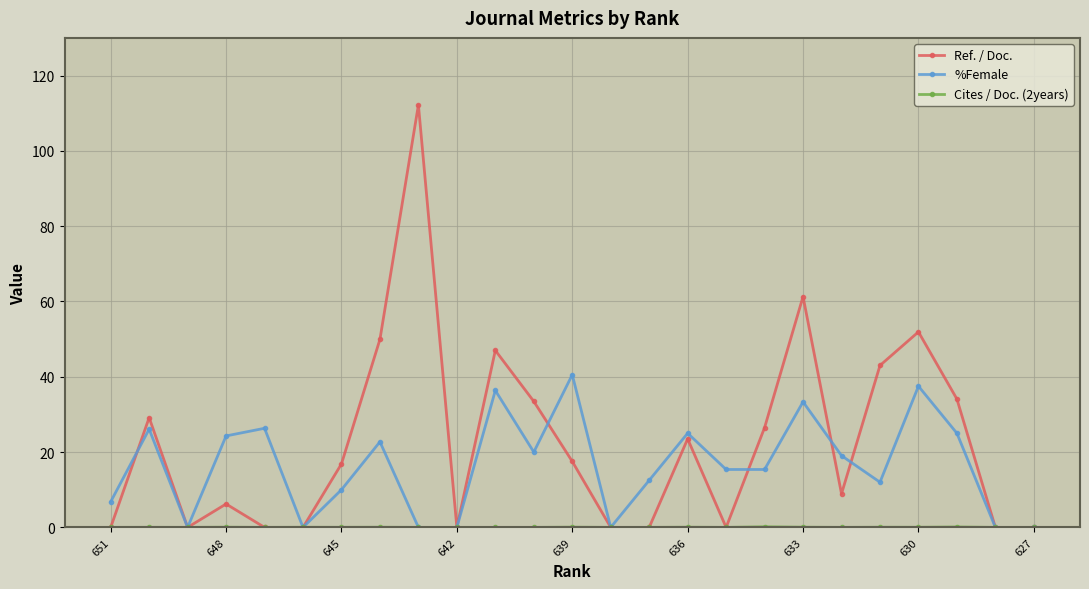

How many interior local peaks does the %Female series have?

8